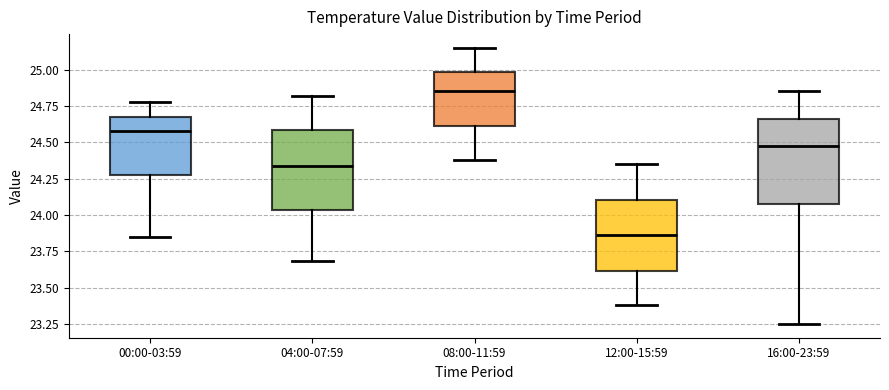

Reading left to right, transcribe this box plot: for each box, give where its median line is, the range the box spans, and where its two whiskers end, as read against the y-axis. The values are not printed on the chart, so give them approximately, as read against the axis.

00:00-03:59: median 24.60, box 24.25 to 24.70, whiskers 23.85 to 24.80
04:00-07:59: median 24.35, box 24.05 to 24.60, whiskers 23.70 to 24.80
08:00-11:59: median 24.85, box 24.60 to 25.00, whiskers 24.40 to 25.15
12:00-15:59: median 23.85, box 23.60 to 24.10, whiskers 23.40 to 24.35
16:00-23:59: median 24.50, box 24.10 to 24.65, whiskers 23.25 to 24.85